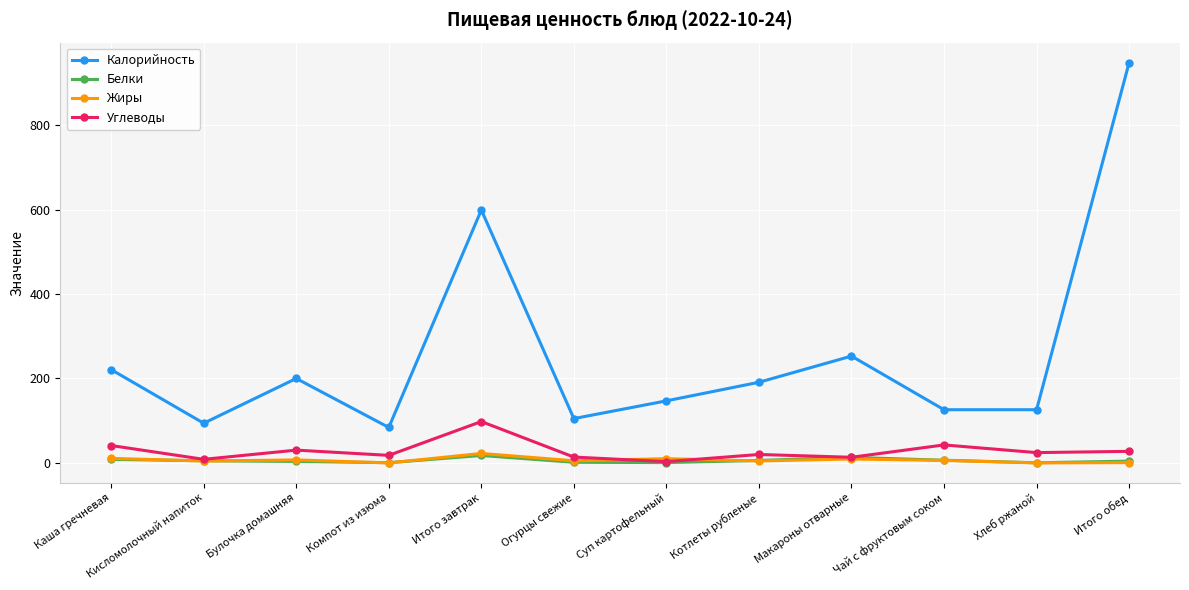

Between Суп картофельный and Итого обед, which series saw the biggest shift?

Калорийность